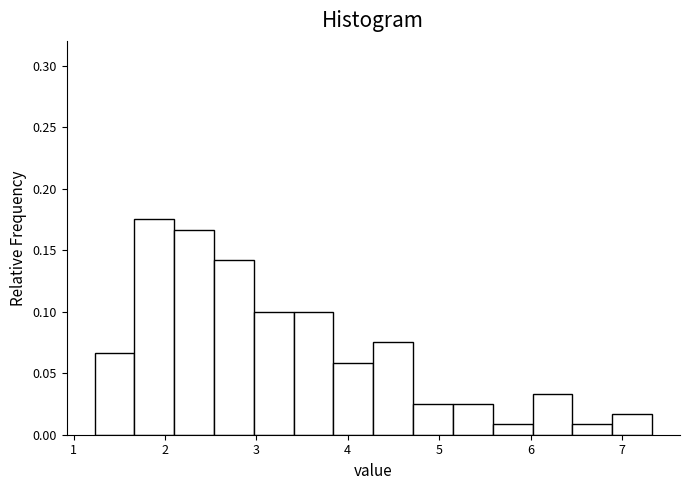

Reading left to right, list every bar in this chart as the range it spans on the x-axis followed by its height. Neither the bar edges nor the heights are printed on the chart, so give them approximately, as read against the axes.

1.2 to 1.7: 0.065
1.7 to 2.1: 0.175
2.1 to 2.5: 0.165
2.5 to 3.0: 0.140
3.0 to 3.4: 0.100
3.4 to 3.8: 0.100
3.8 to 4.3: 0.060
4.3 to 4.7: 0.075
4.7 to 5.2: 0.025
5.2 to 5.6: 0.025
5.6 to 6.0: 0.010
6.0 to 6.5: 0.035
6.5 to 6.9: 0.010
6.9 to 7.3: 0.015